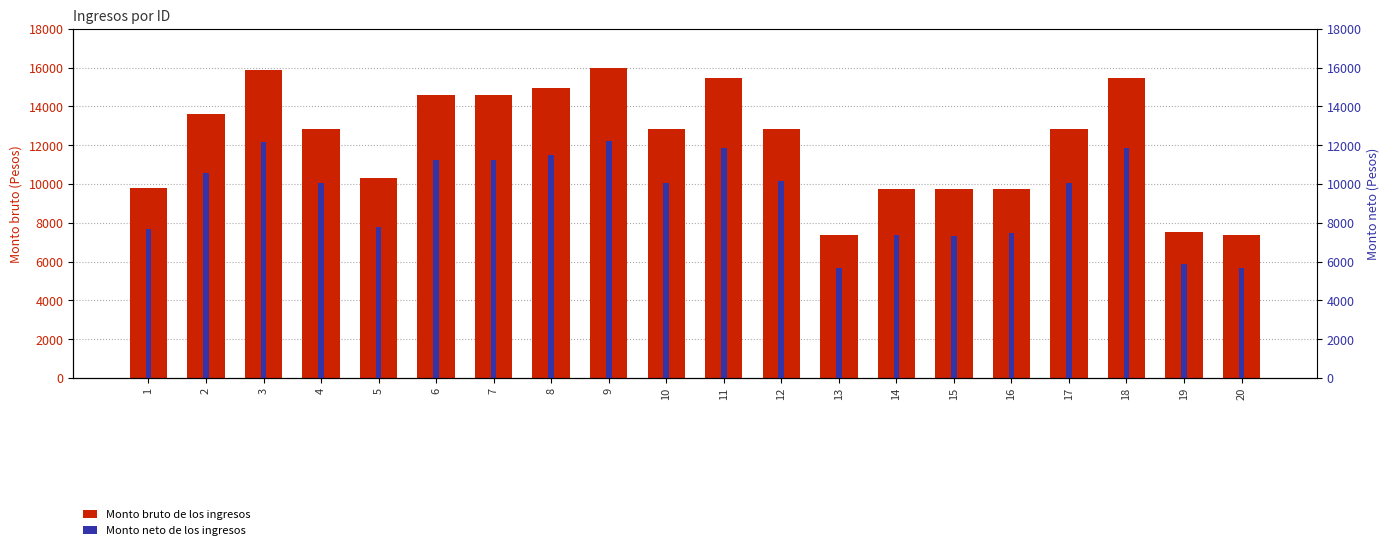

How many groups of bars are there?

20